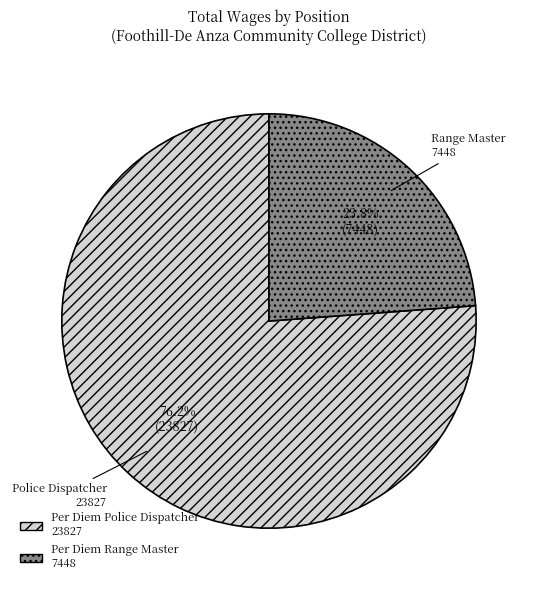

Between Per Diem Range Master and Per Diem Police Dispatcher, which is larger?

Per Diem Police Dispatcher